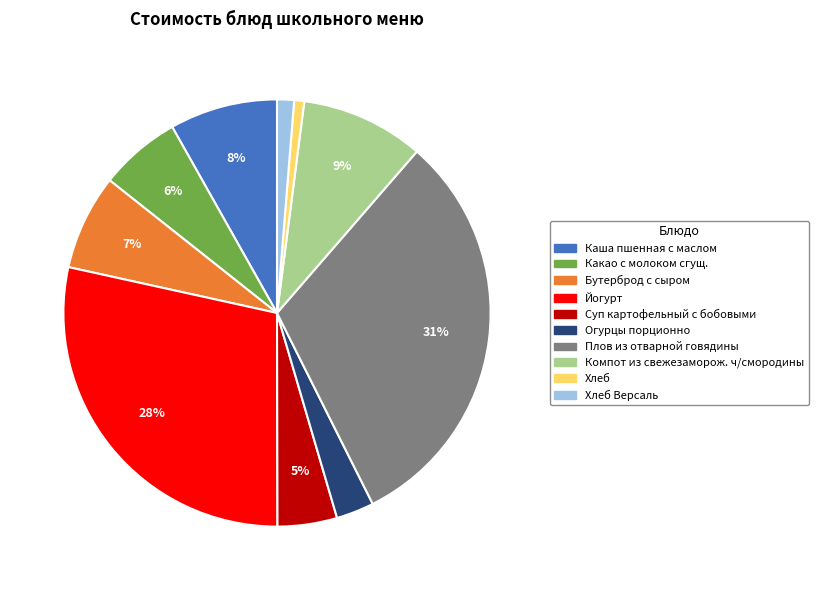

Is there any slice that represents more than half of the pie?

No